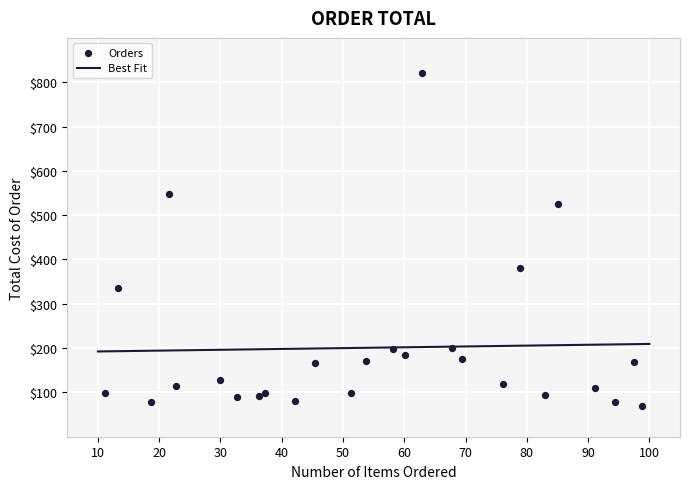

What Y value in the scatter plot is closest to 445?

380.8